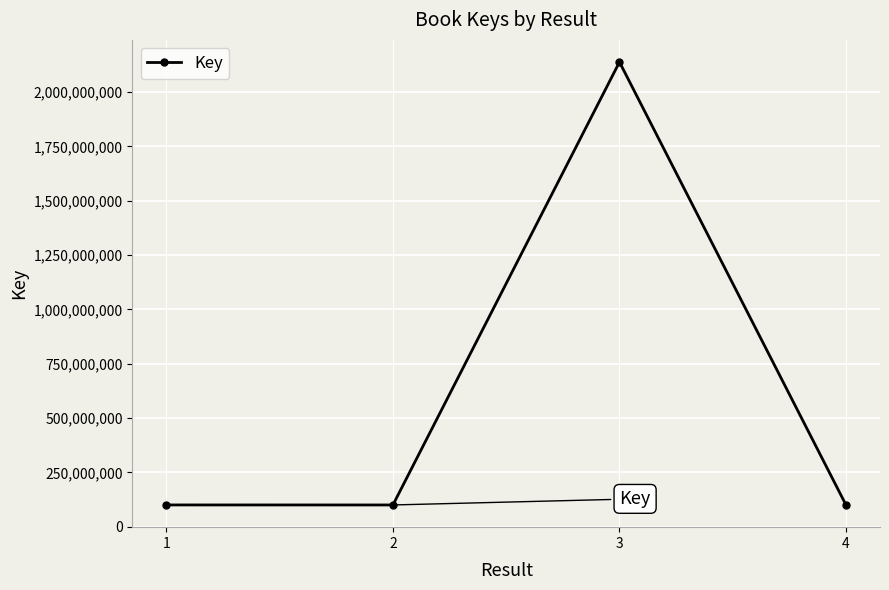

Is this an area chart (filled region under the line)?

No